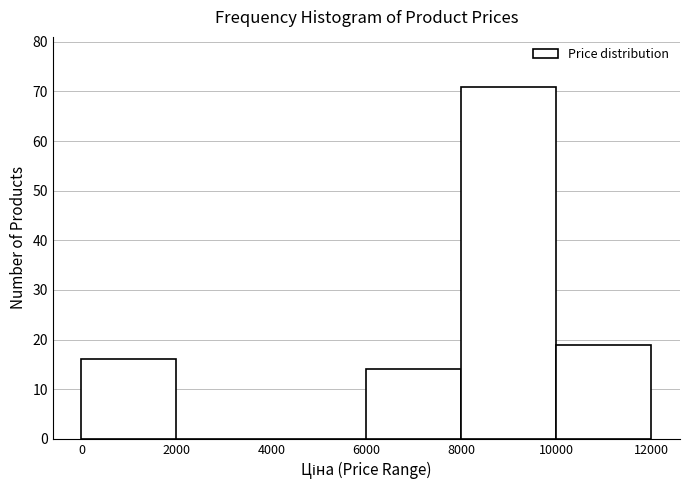

How tall is the bar that spans 10000 to 12000 on the x-axis? The values are not printed on the chart, so give them approximately, as read against the axis.

19